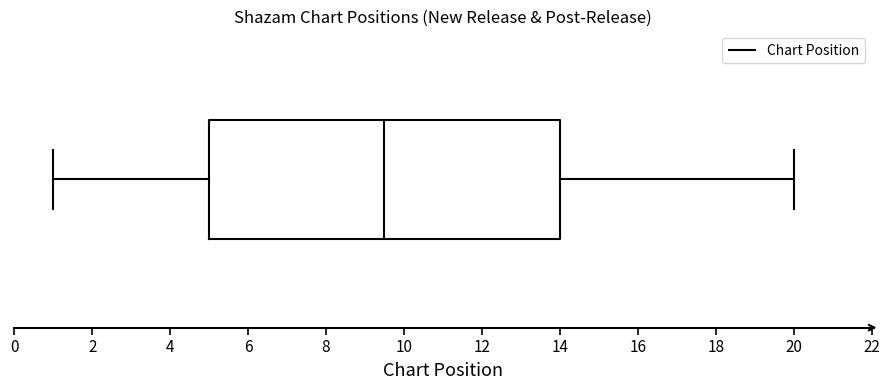

Read this box plot against the x-axis: the position of the median line, the range covered by the box, and the ends of both whiskers. The values are not printed on the chart, so give them approximately, as read against the axis.

median 9.6, box 5.0 to 14.0, whiskers 1.0 to 20.0